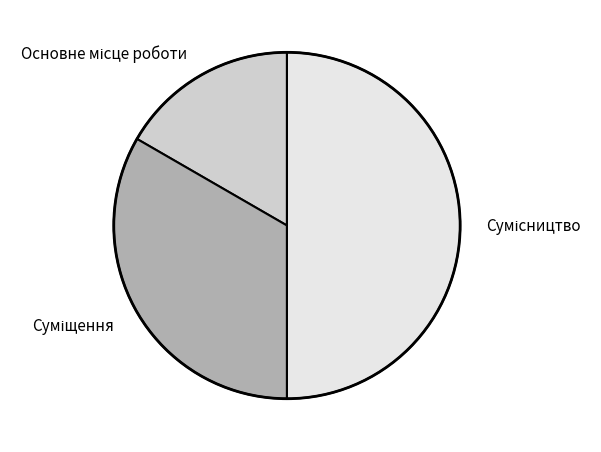

Count the number of slices in the pie.

3